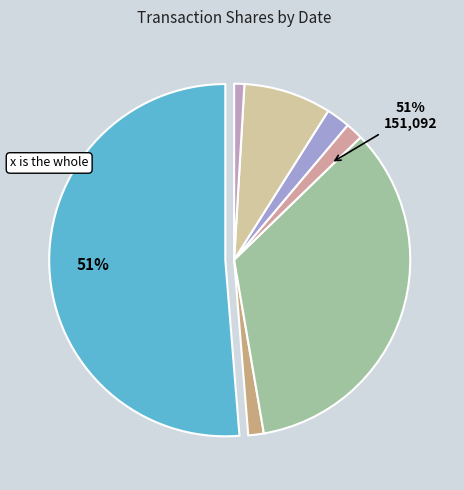

To the nearest percent, what is the difference between the largest and smallest slice percentages?

50%